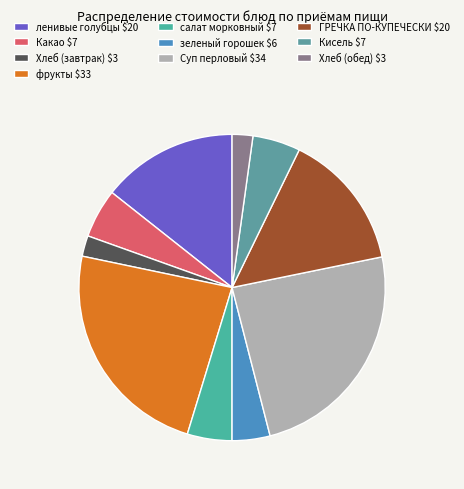

Which category has the smallest portion of the pie?

Хлеб (завтрак)